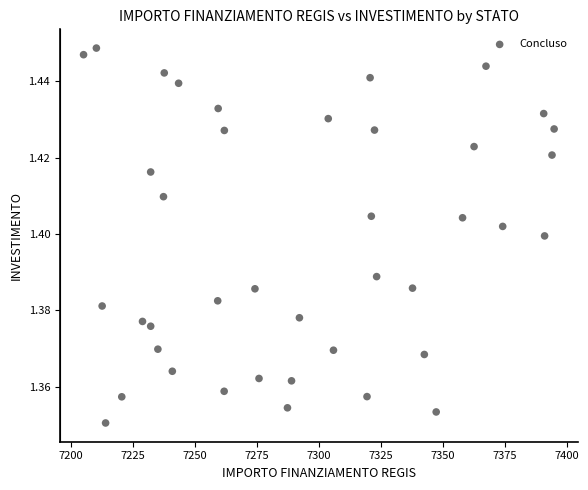

What is the range of X values (max minus min)?

189.9